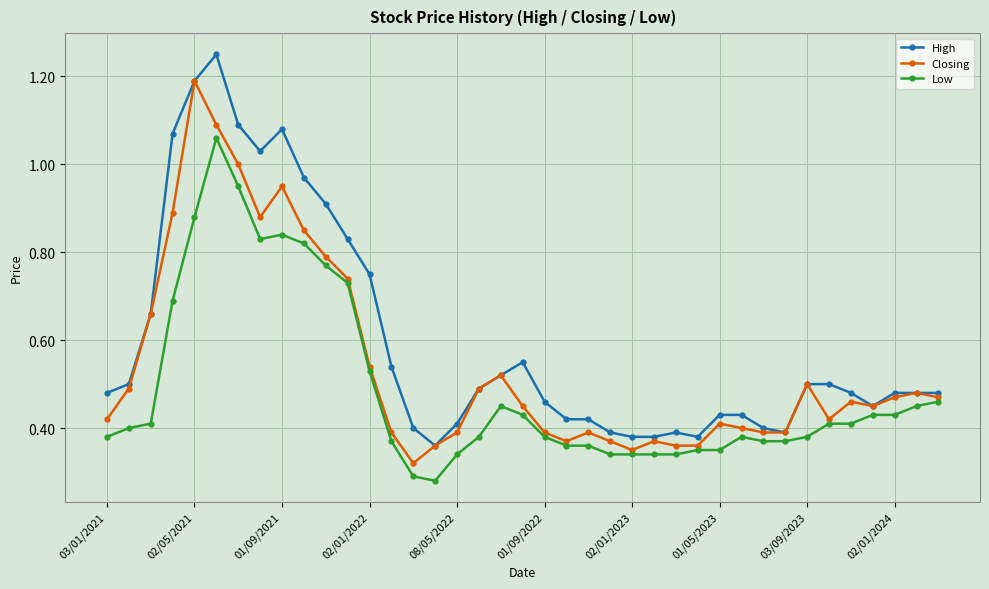

How many lines are shown in the chart?

3